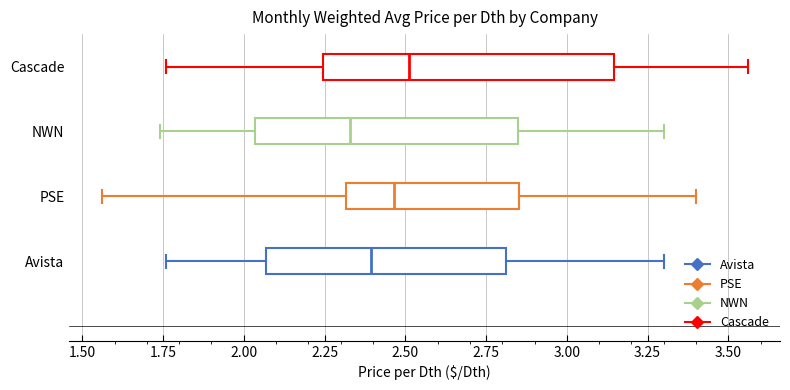

Reading bottom to top, transcribe this box plot: for each box, give where its median line is, the range the box spans, and where its two whiskers end, as read against the x-axis. The values are not printed on the chart, so give them approximately, as read against the axis.

Avista: median 2.40, box 2.05 to 2.80, whiskers 1.75 to 3.30
PSE: median 2.45, box 2.30 to 2.85, whiskers 1.55 to 3.40
NWN: median 2.35, box 2.05 to 2.85, whiskers 1.75 to 3.30
Cascade: median 2.50, box 2.25 to 3.15, whiskers 1.75 to 3.55